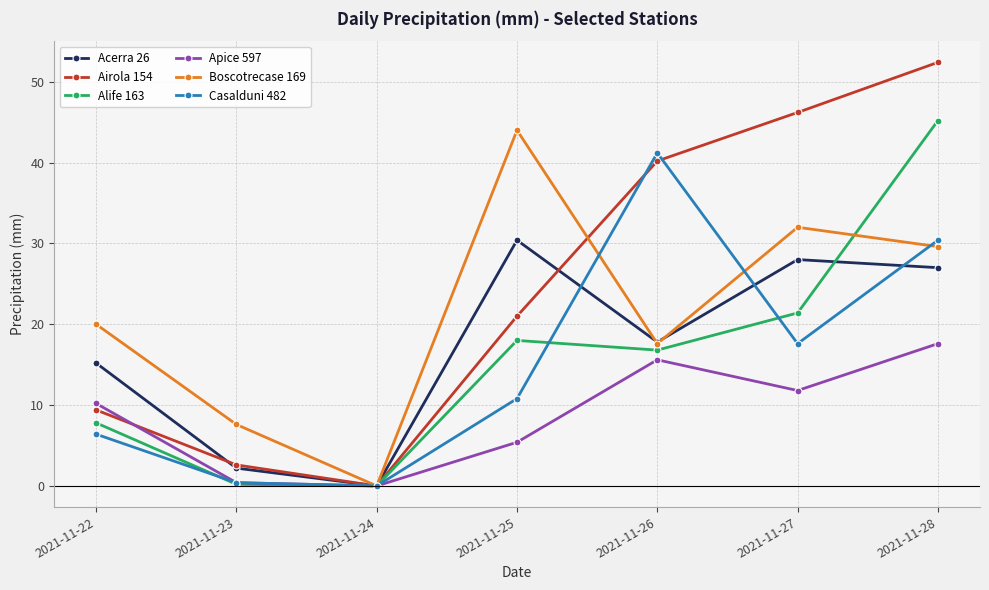

True or false: Boscotrecase 169 has more than 0 interior local peaks.

True